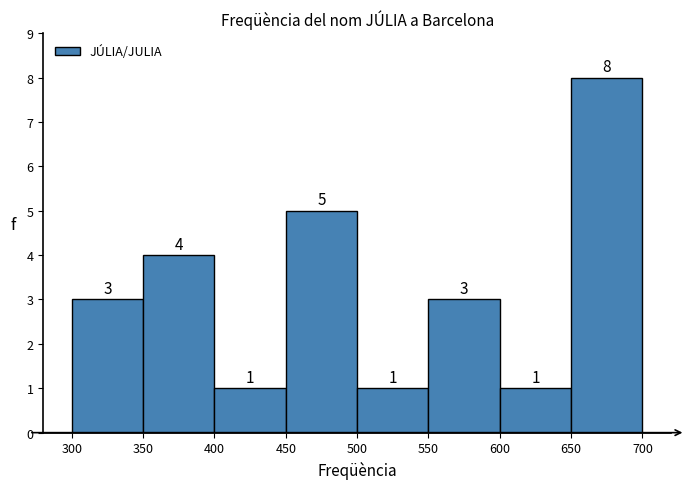

Over which range of the x-axis is the bar tallest?

650 to 700